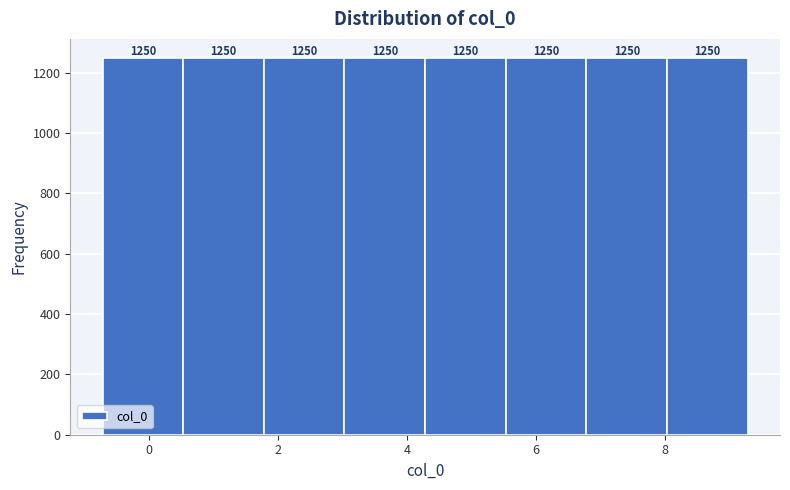

Reading left to right, list every bar in this chart as the range it spans on the x-axis followed by its height. The bar edges are not printed on the chart, so give them approximately, as read against the axis.

-0.8 to 0.6: 1250
0.6 to 1.8: 1250
1.8 to 3.0: 1250
3.0 to 4.2: 1250
4.2 to 5.6: 1250
5.6 to 6.8: 1250
6.8 to 8.0: 1250
8.0 to 9.2: 1250